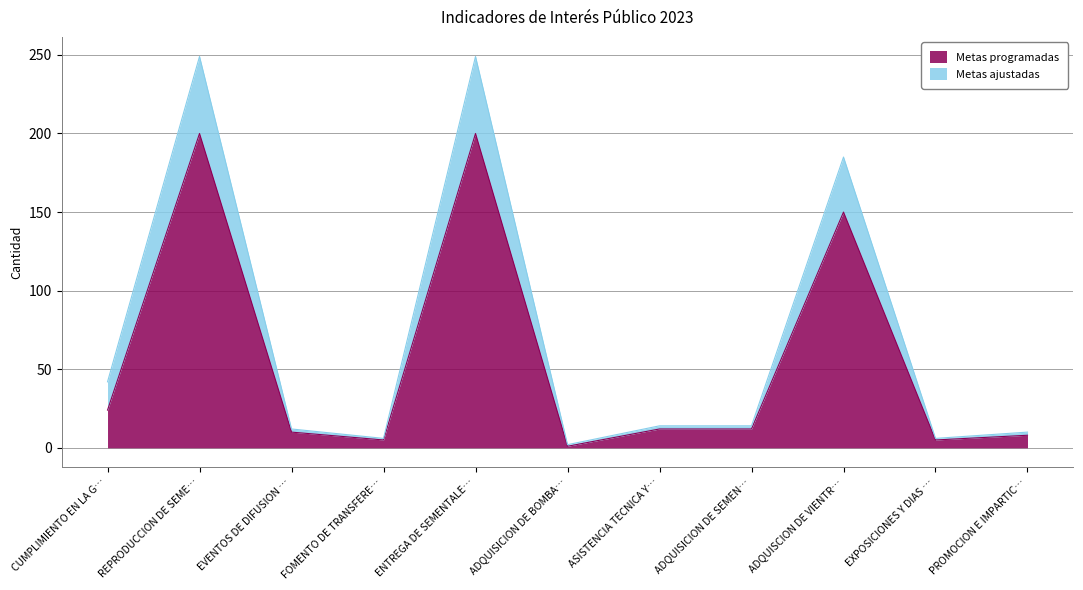

What is the total value across all series at ADQUISCION DE VIENTR…?

185